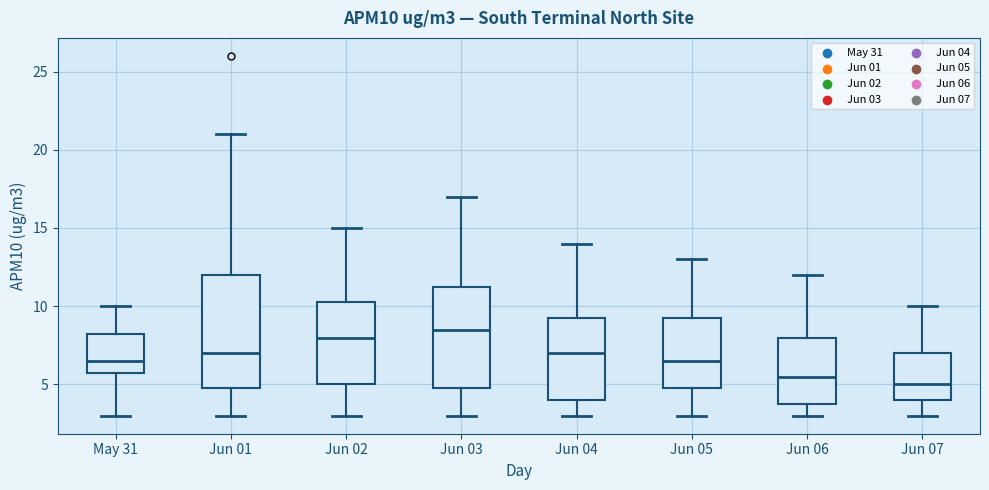

Reading left to right, transcribe this box plot: for each box, give where its median line is, the range the box spans, and where its two whiskers end, as read against the y-axis. The values are not printed on the chart, so give them approximately, as read against the axis.

May 31: median 6.5, box 6.0 to 8.5, whiskers 3.0 to 10.0
Jun 01: median 7.0, box 5.0 to 12.0, whiskers 3.0 to 21.0
Jun 02: median 8.0, box 5.0 to 10.5, whiskers 3.0 to 15.0
Jun 03: median 8.5, box 5.0 to 11.5, whiskers 3.0 to 17.0
Jun 04: median 7.0, box 4.0 to 9.5, whiskers 3.0 to 14.0
Jun 05: median 6.5, box 5.0 to 9.5, whiskers 3.0 to 13.0
Jun 06: median 5.5, box 4.0 to 8.0, whiskers 3.0 to 12.0
Jun 07: median 5.0, box 4.0 to 7.0, whiskers 3.0 to 10.0